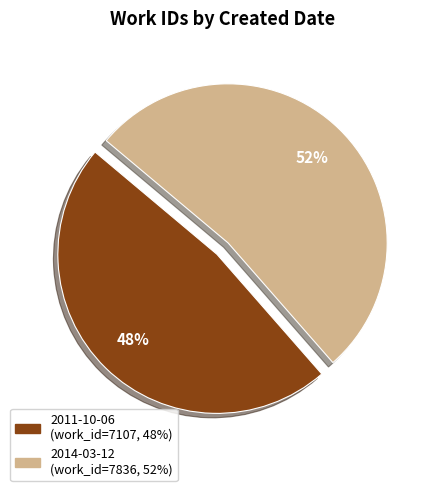

Rank the categories by value from highest to lowest.

2014-03-12, 2011-10-06